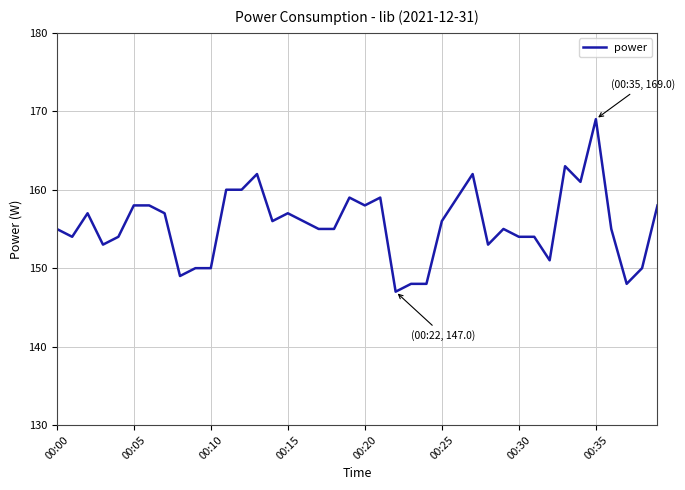

What is the maximum value shown in the chart?

169